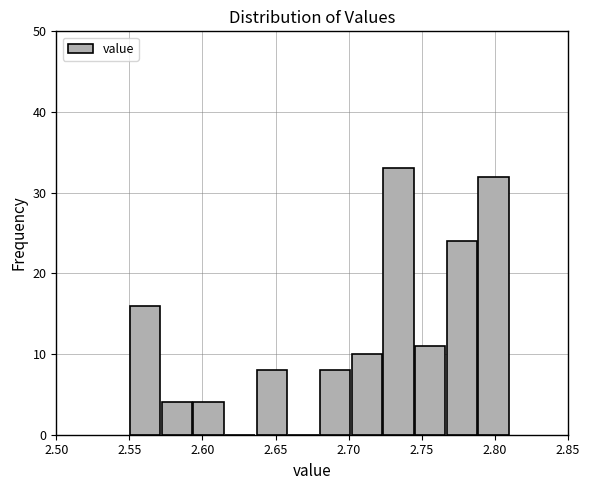

Reading left to right, list every bar in this chart as the range it spans on the x-axis followed by its height. Neither the bar edges nor the heights are printed on the chart, so give them approximately, as read against the axes.

2.550 to 2.570: 16
2.570 to 2.595: 4
2.595 to 2.615: 4
2.615 to 2.635: 0
2.635 to 2.660: 8
2.660 to 2.680: 0
2.680 to 2.700: 8
2.700 to 2.725: 10
2.725 to 2.745: 33
2.745 to 2.765: 11
2.765 to 2.790: 24
2.790 to 2.810: 32